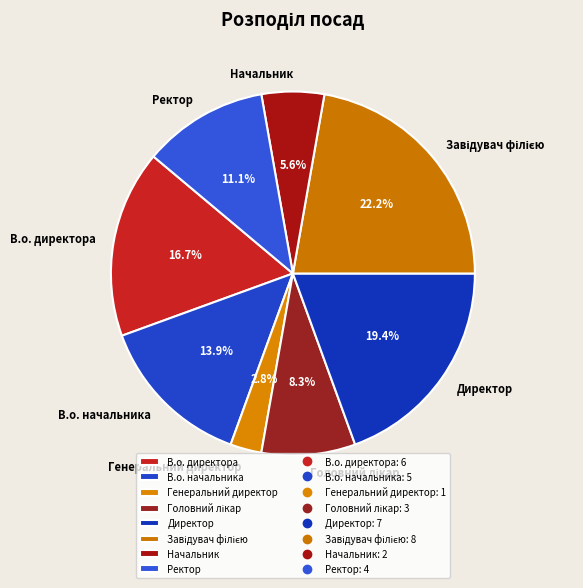

Which slice is the smallest?

Генеральний директор